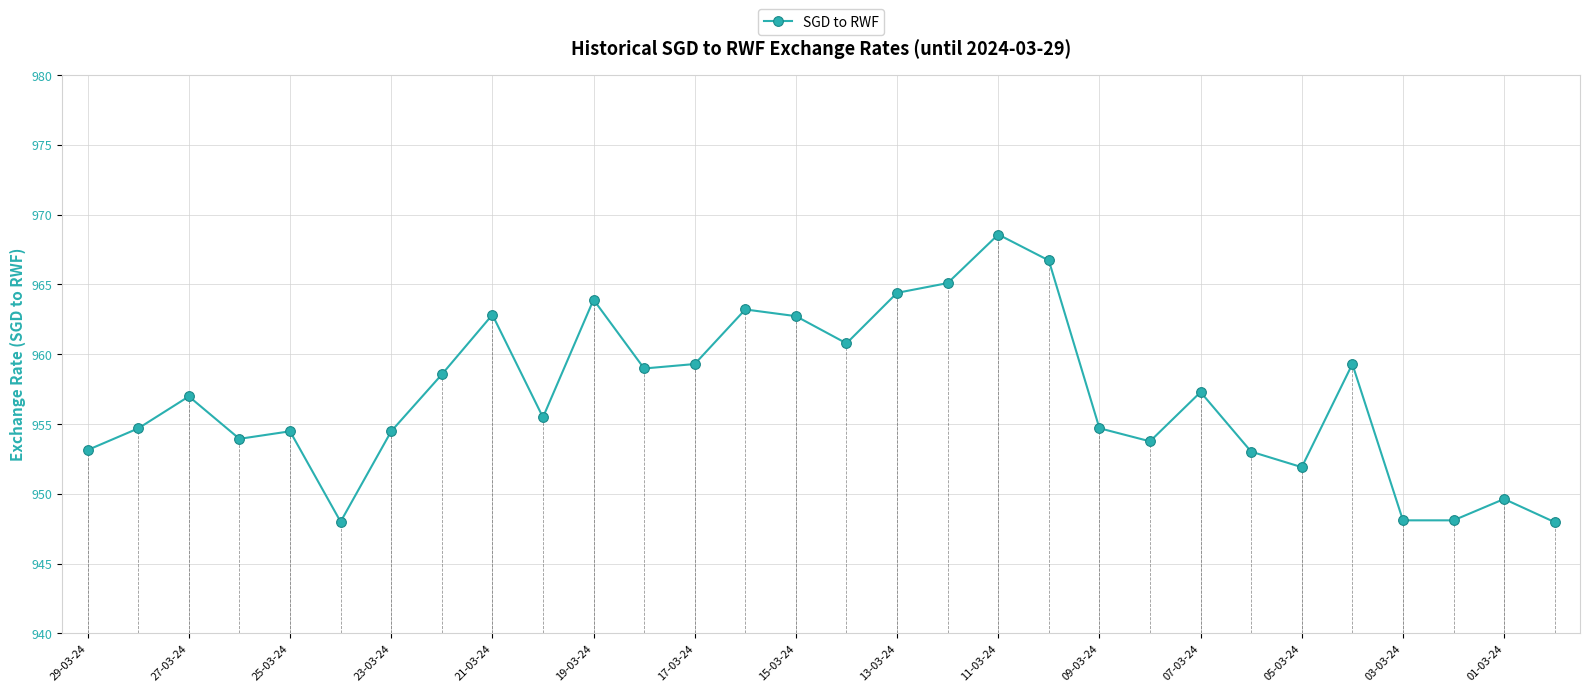

Is this an area chart (filled region under the line)?

No